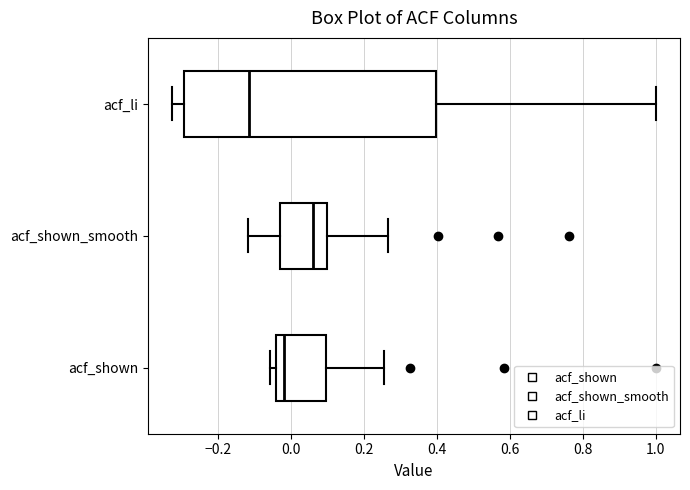

Where does the left whisker of the box for acf_li end on the x-axis? The values are not printed on the chart, so give them approximately, as read against the axis.

-0.32